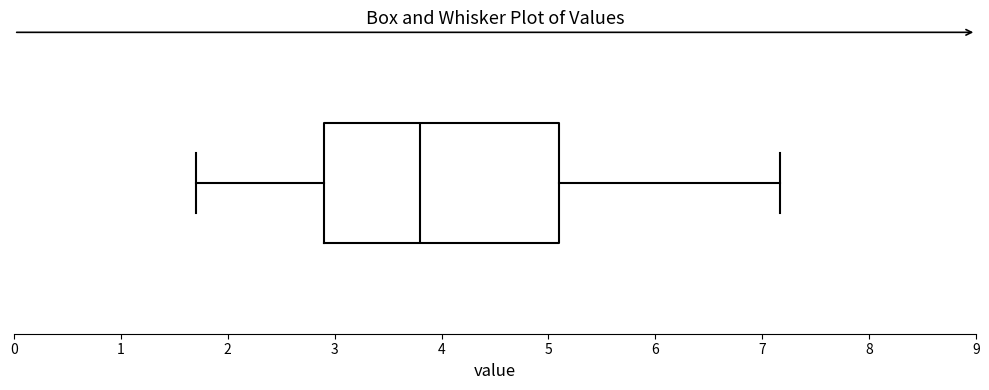

Read this box plot against the x-axis: the position of the median line, the range covered by the box, and the ends of both whiskers. The values are not printed on the chart, so give them approximately, as read against the axis.

median 3.8, box 2.9 to 5.1, whiskers 1.7 to 7.2